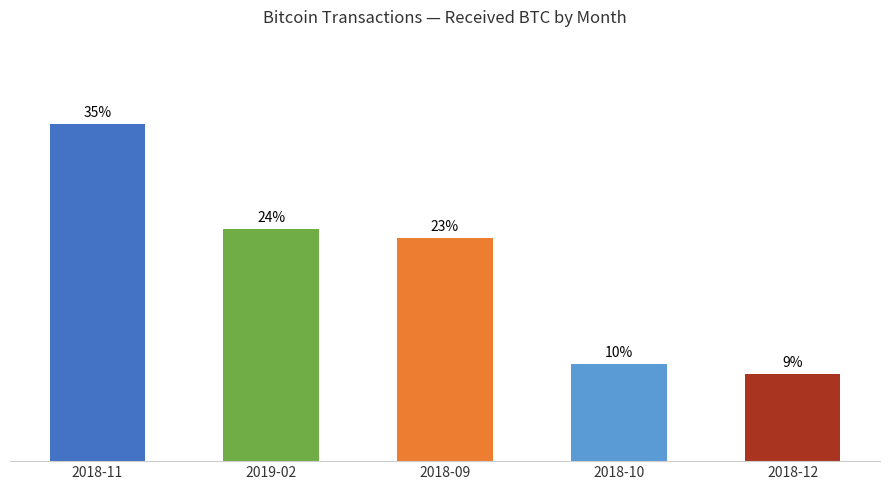

What position from the left is 2019-02?

2